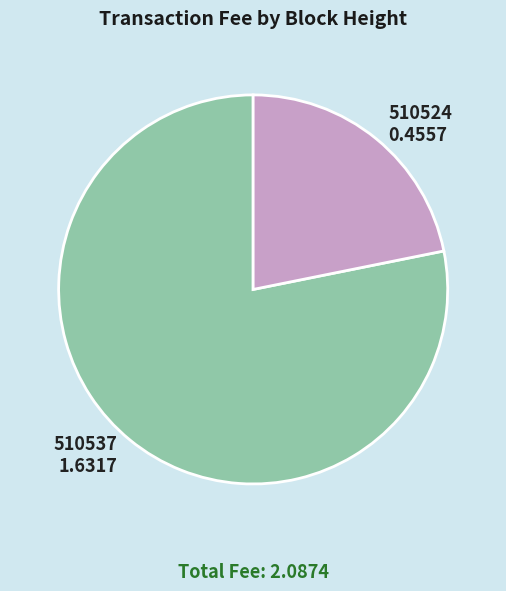

Which category has the biggest portion of the pie?

510537